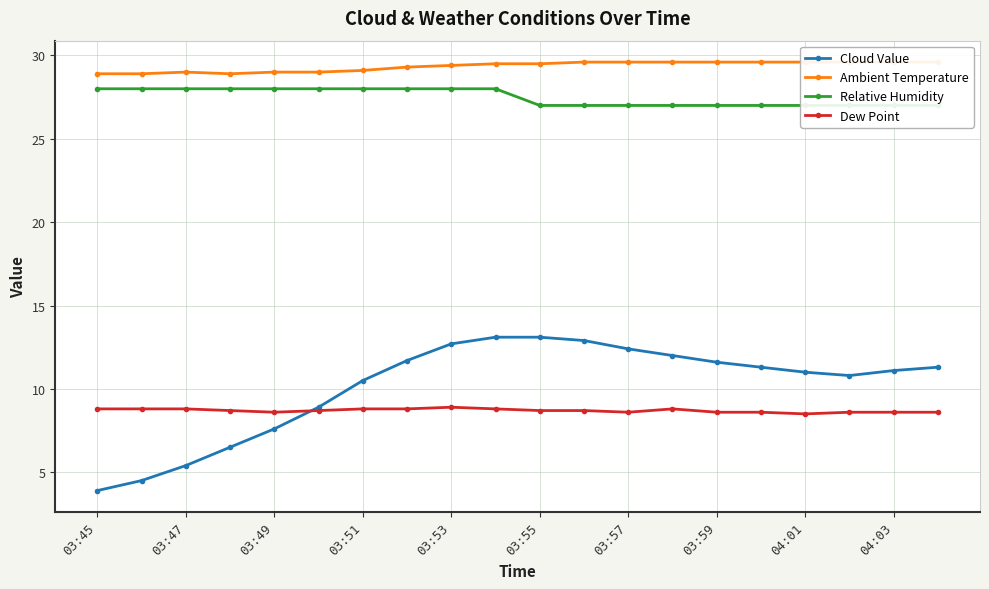

True or false: Cloud Value has a value of 7.6 at 03:49.

True